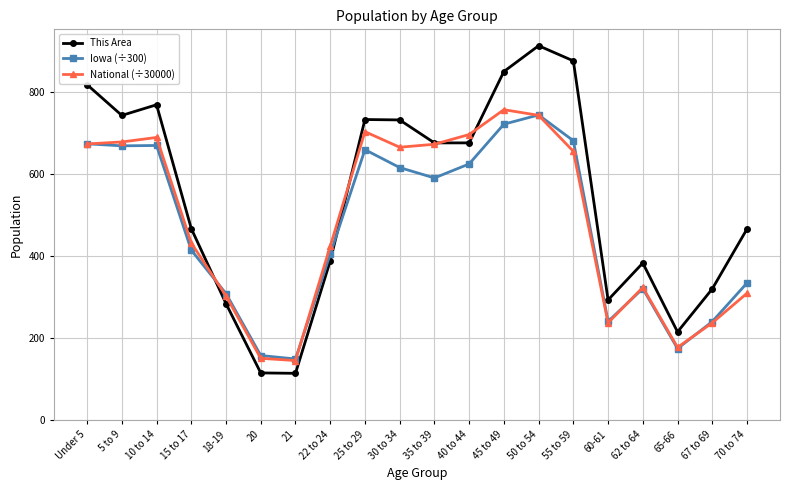

How many data points in Iowa (÷300) are above 590?

10